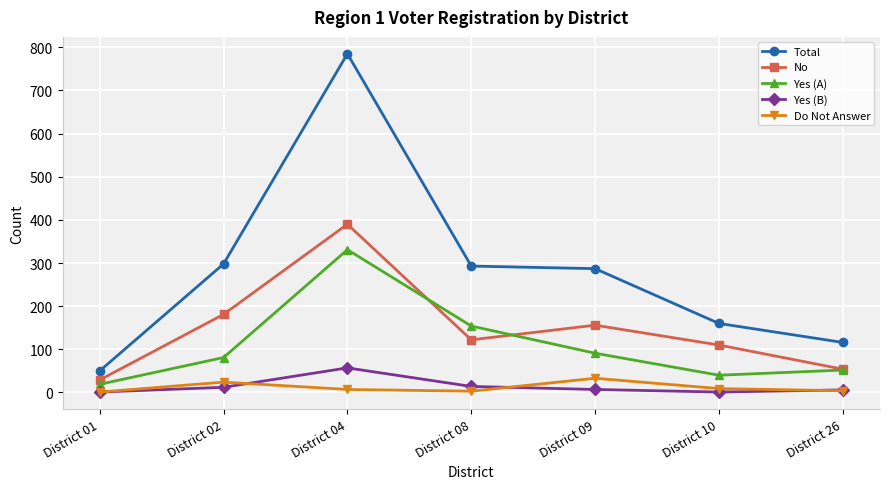

What is the minimum value for Total?

50